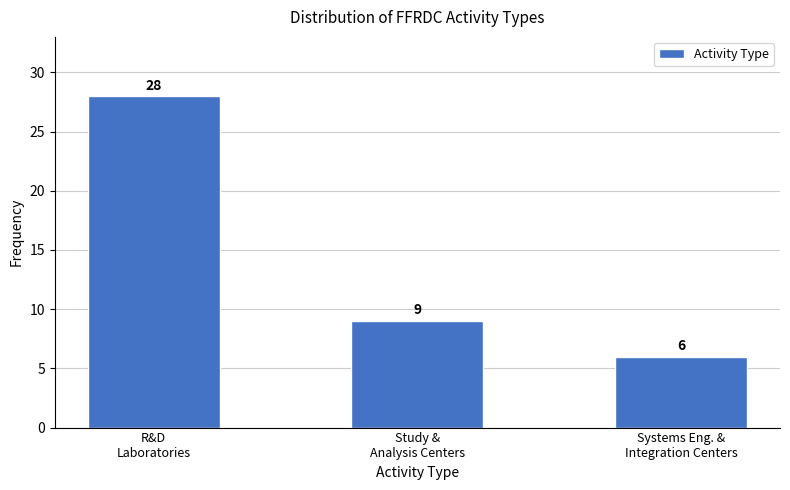

Reading right to left, extract all data points from this chart.

6	9	28